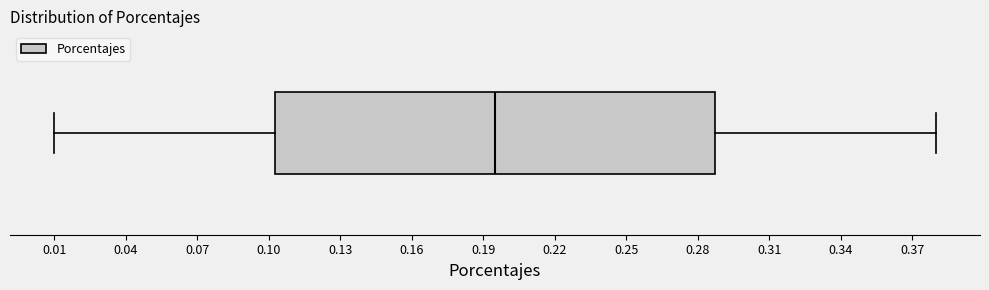

Where does the left whisker of the box end on the x-axis? The values are not printed on the chart, so give them approximately, as read against the axis.

0.010